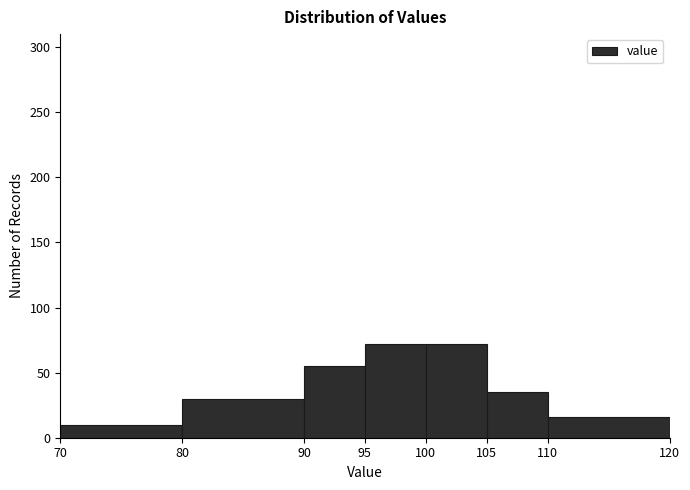

What is the height of the bar covering 95 to 100 on the x-axis? The values are not printed on the chart, so give them approximately, as read against the axis.

70